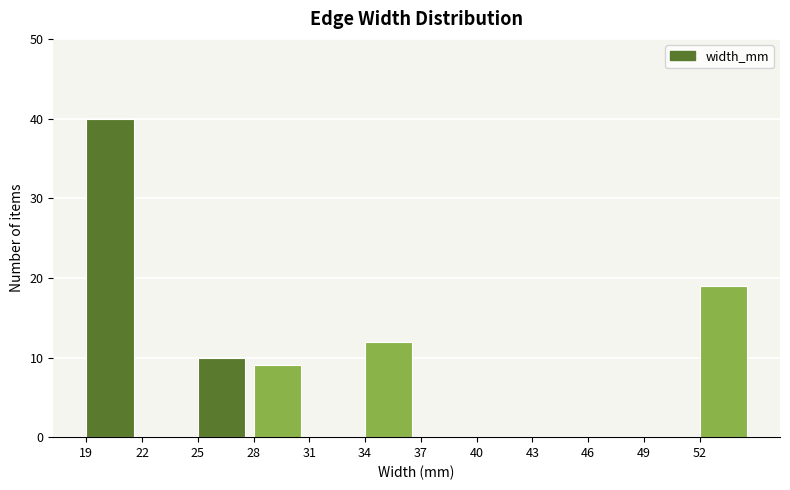

Over which range of the x-axis is the bar tallest?

19 to 22